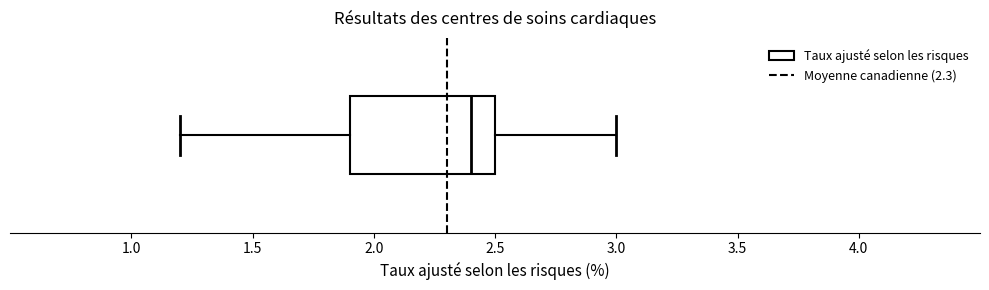

Where does the median line of the box sit on the x-axis? The values are not printed on the chart, so give them approximately, as read against the axis.

2.4